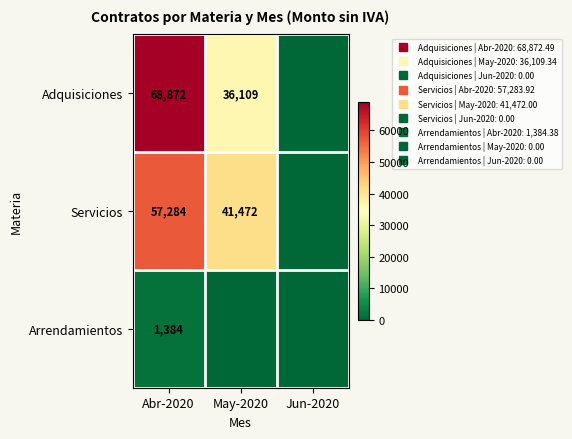

How many data points does each series have?

3